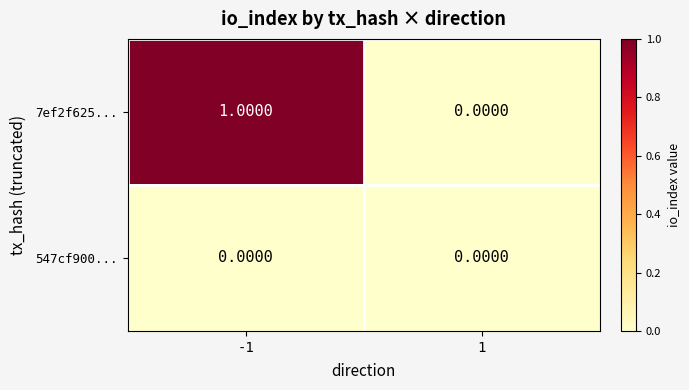

Is the value of 547cf900... at 1 greater than the value of 7ef2f625... at -1?

No